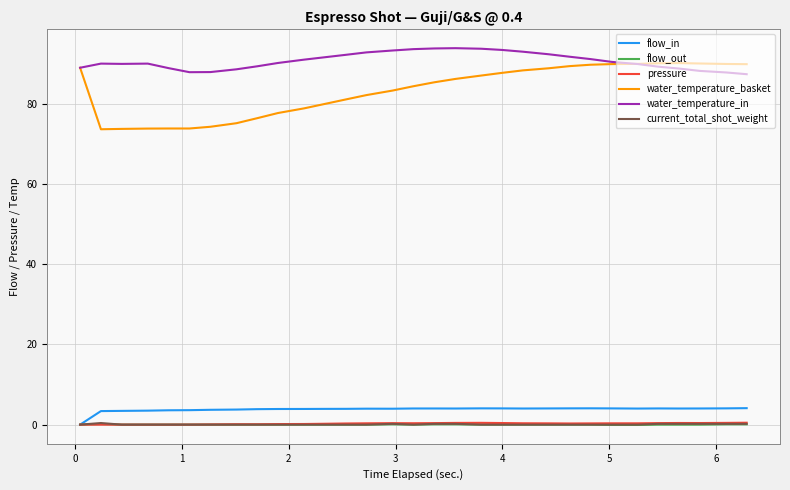

Which series has the largest range (max minus min)?

water_temperature_basket